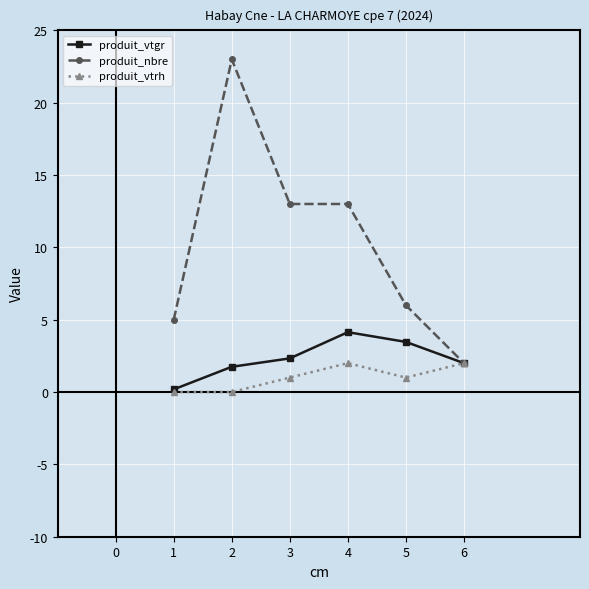

Reading right to left, what are all the values shown in this chart?

produit_vtgr: 2.0	3.5	4.1	2.3	1.7	0.2
produit_nbre: 2.0	6.0	13.0	13.0	23.0	5.0
produit_vtrh: 2.0	1.0	2.0	1.0	0.0	0.0